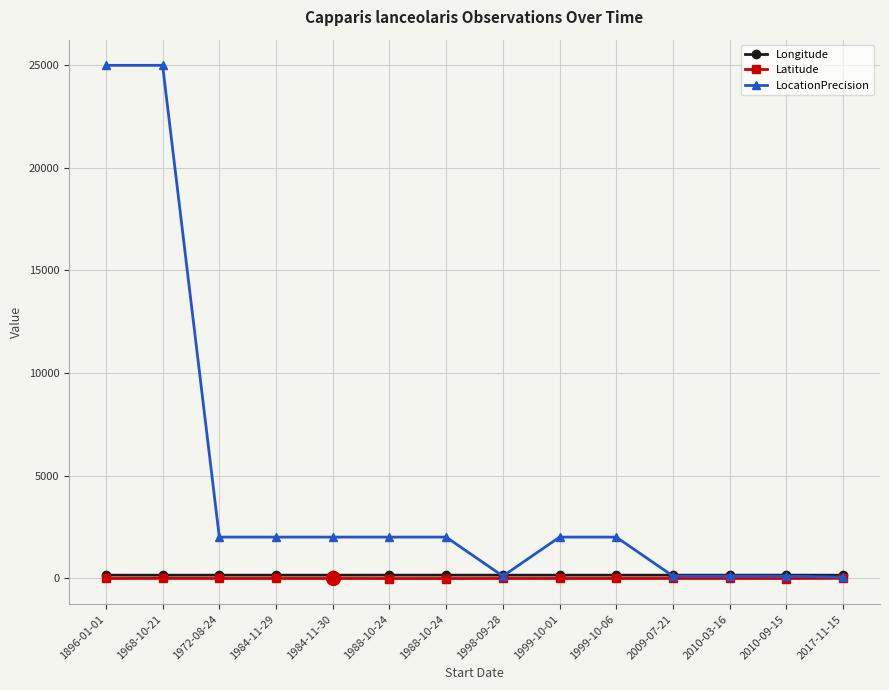

True or false: LocationPrecision has more than 0 interior local peaks.

False